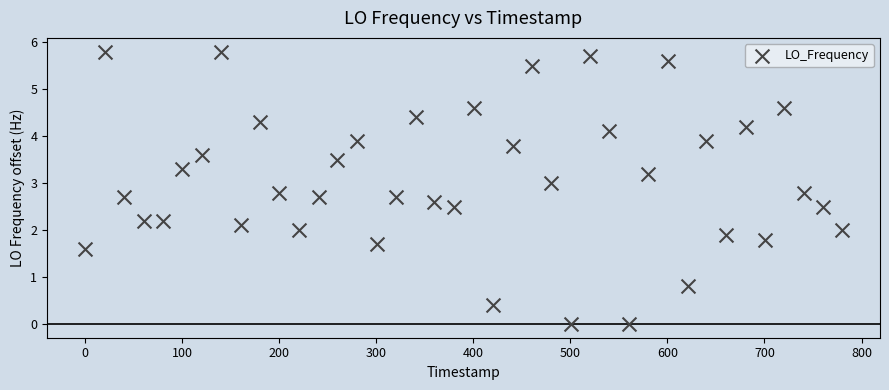

What is the range of X values (max minus min)?

780.0